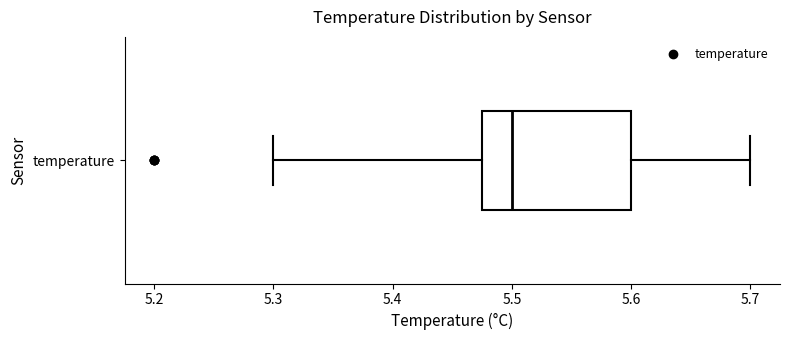

Read this box plot against the x-axis: the position of the median line, the range covered by the box, and the ends of both whiskers. The values are not printed on the chart, so give them approximately, as read against the axis.

median 5.50, box 5.48 to 5.60, whiskers 5.30 to 5.70